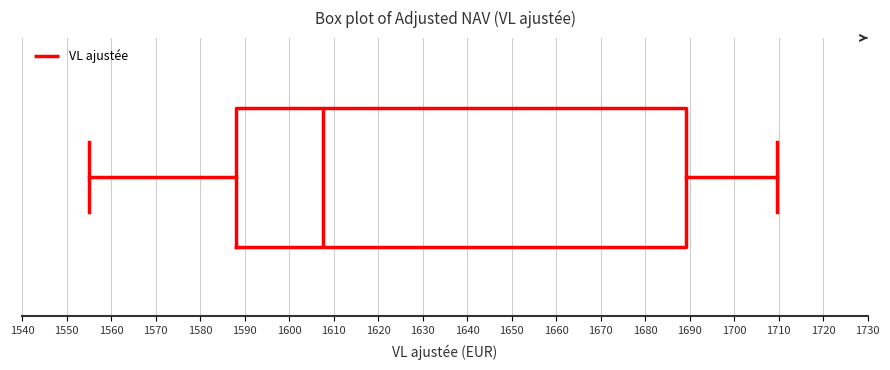

Where does the left whisker of the box end on the x-axis? The values are not printed on the chart, so give them approximately, as read against the axis.

1555